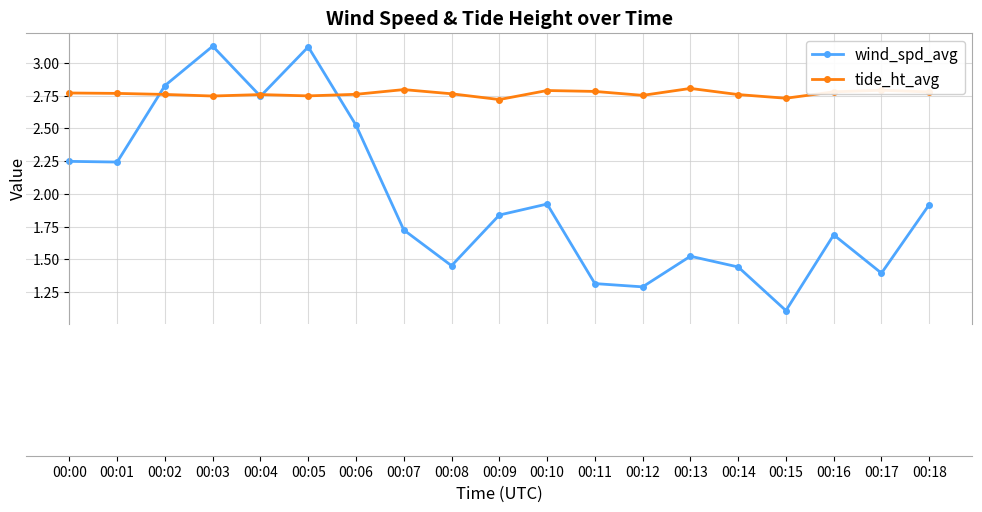

True or false: wind_spd_avg has a value of 0.9 at 00:16.

False